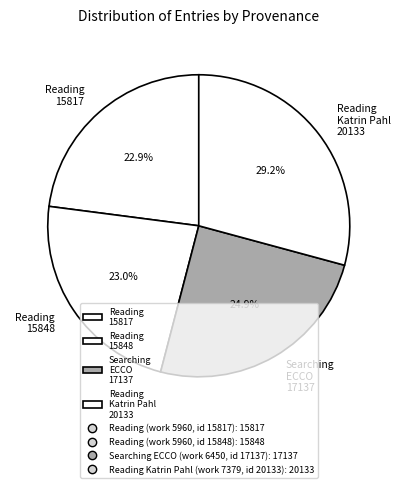

Does Reading Katrin Pahl 20133 account for over 50% of the chart?

No